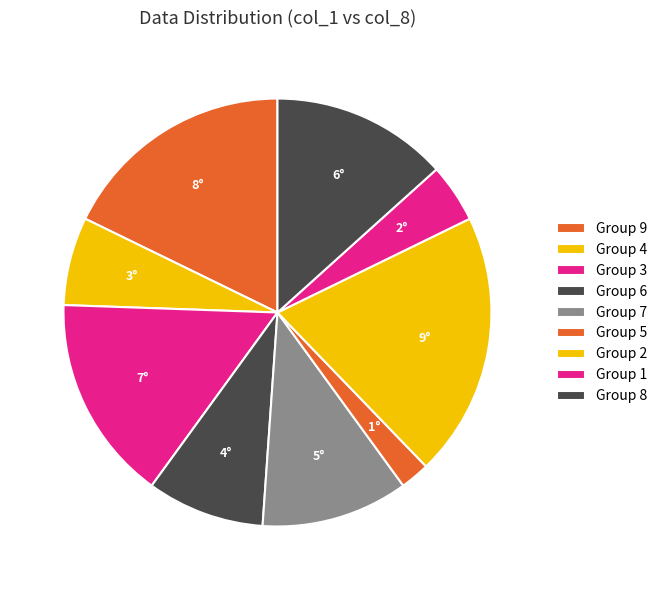

Count the number of slices in the pie.

9